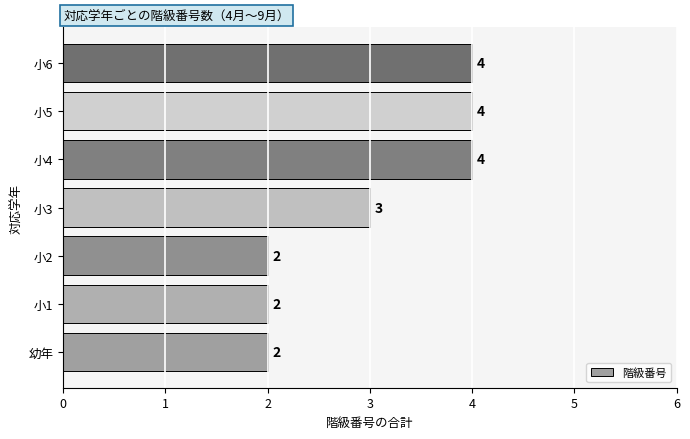

The value at 小1 is 2. True or false?

True